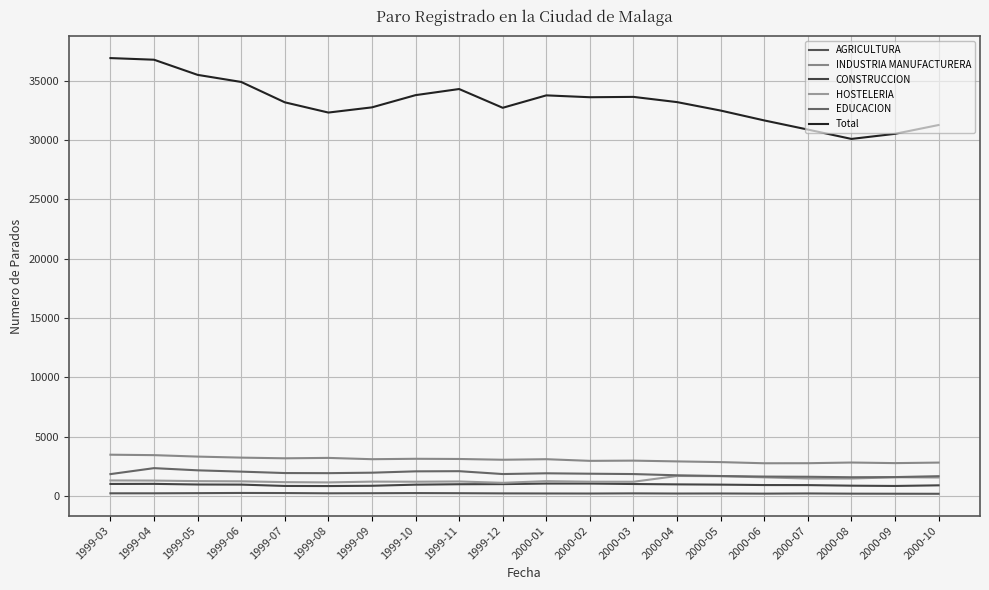

What is the sum of all INDUSTRIA MANUFACTURERA values?

61207